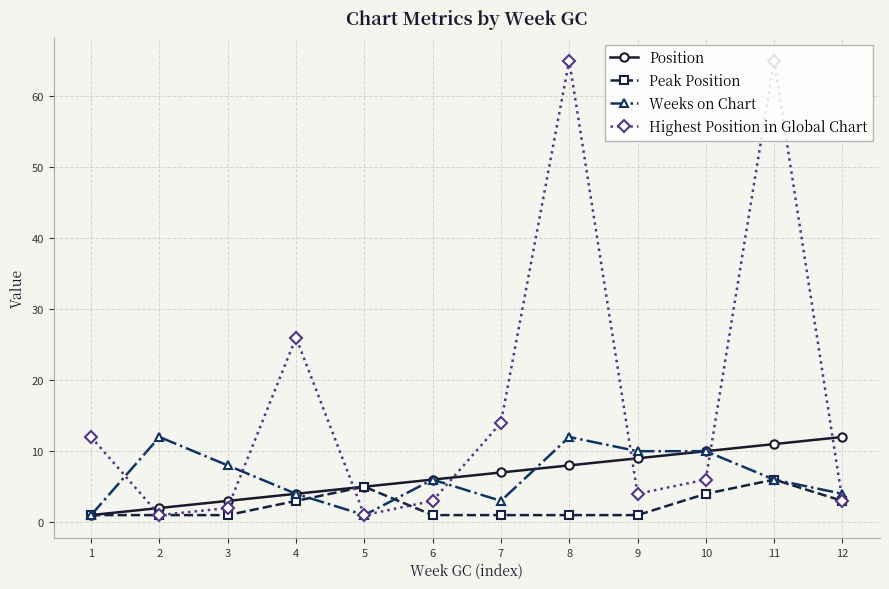

What is the greatest value displayed?

65